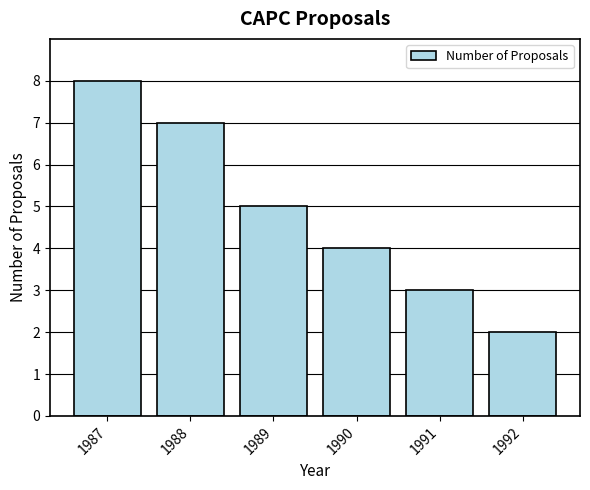

Reading right to left, what are all the values shown in this chart?

2	3	4	5	7	8